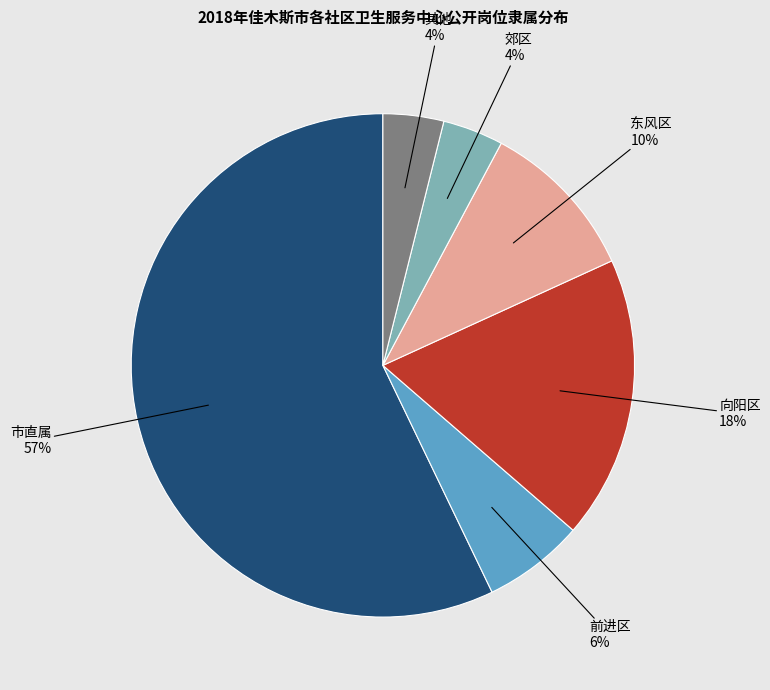

The 前进区 slice represents 18% of the pie. True or false?

False